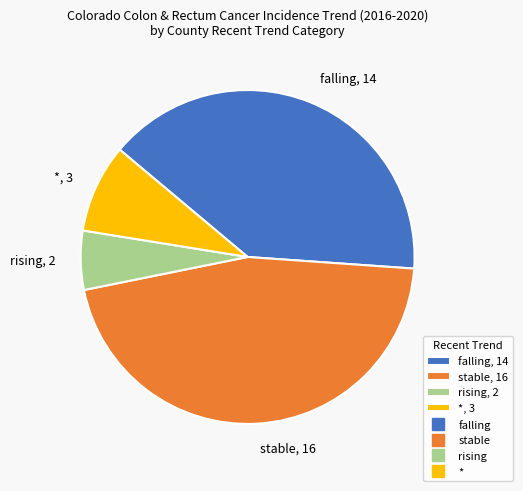

Approximately how many times larger is the value at falling compared to *?

4.7